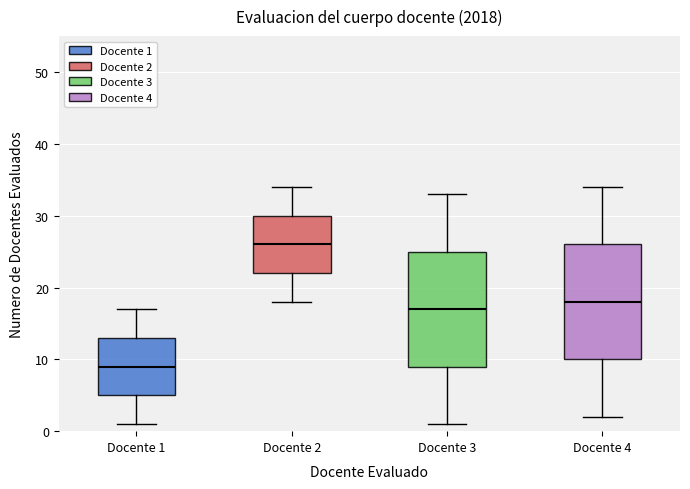

Which box has the lowest median line?

Docente 1